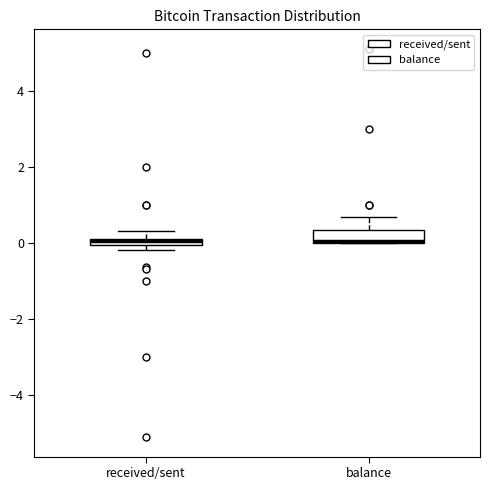

Where does the upper whisker of the box for received/sent end on the y-axis? The values are not printed on the chart, so give them approximately, as read against the axis.

0.4